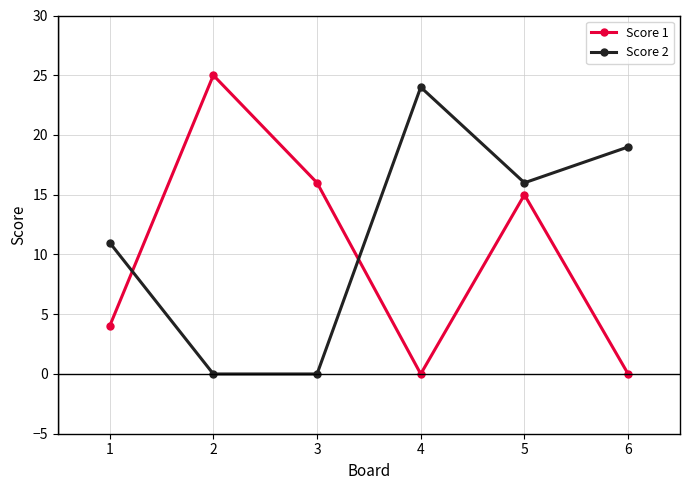

At 5, list the series in order from largest to smallest.

Score 2, Score 1